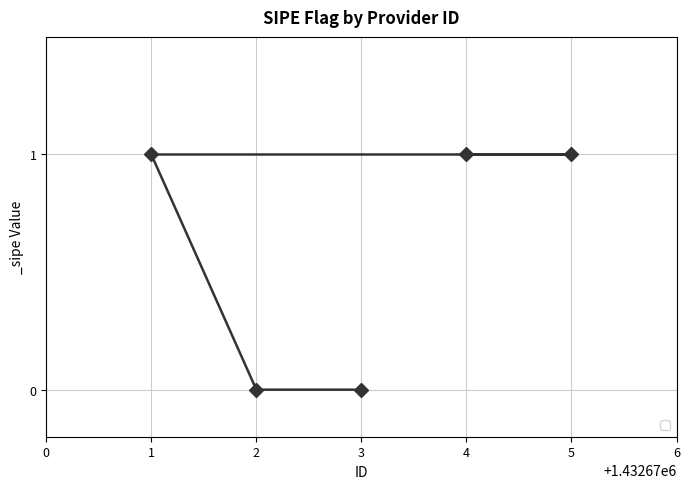

How many lines are shown in the chart?

1